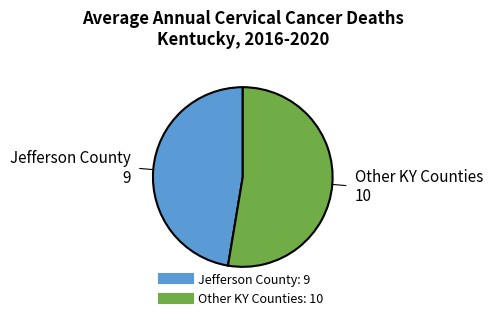

Is there a majority slice in this chart?

Yes